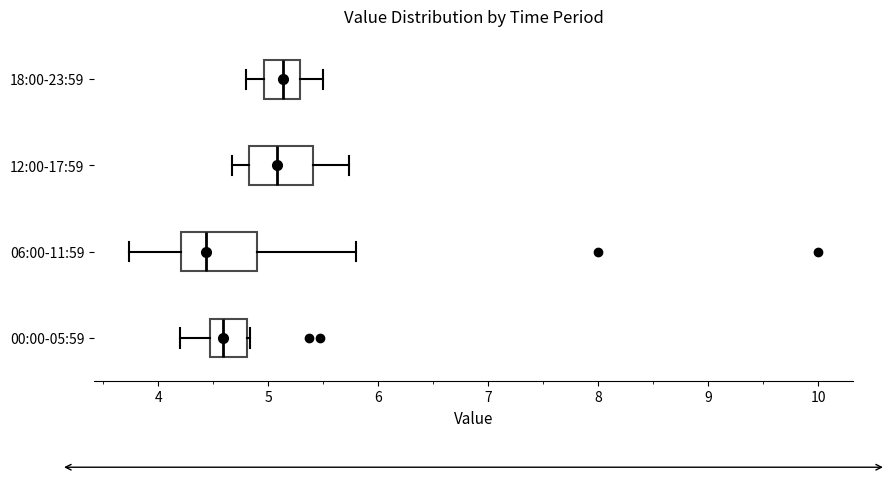

Reading bottom to top, read every box against the x-axis: the position of its median line, the range the box covers, and the ends of its whiskers. The values are not printed on the chart, so give them approximately, as read against the axis.

00:00-05:59: median 4.6, box 4.5 to 4.8, whiskers 4.2 to 4.8
06:00-11:59: median 4.4, box 4.2 to 4.9, whiskers 3.7 to 5.8
12:00-17:59: median 5.1, box 4.8 to 5.4, whiskers 4.7 to 5.7
18:00-23:59: median 5.1, box 5.0 to 5.3, whiskers 4.8 to 5.5